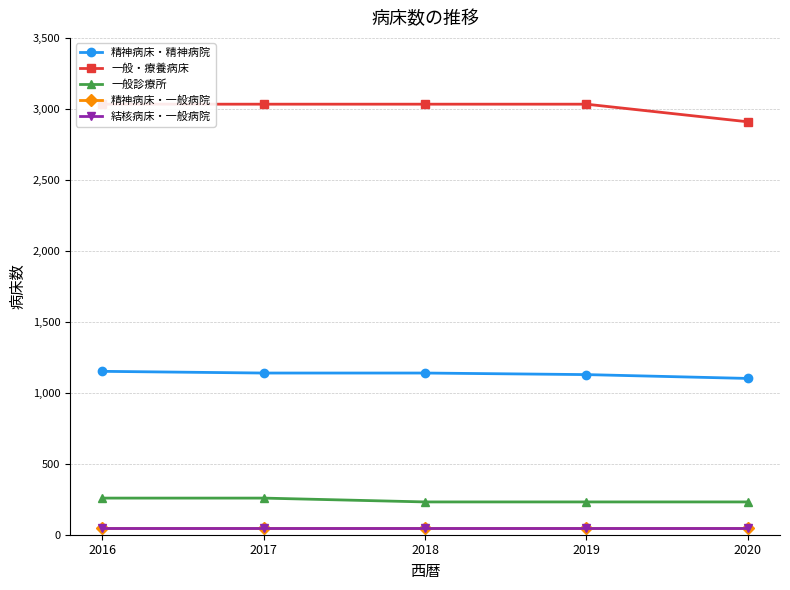

True or false: 精神病床・精神病院 and 結核病床・一般病院 intersect in this chart.

False